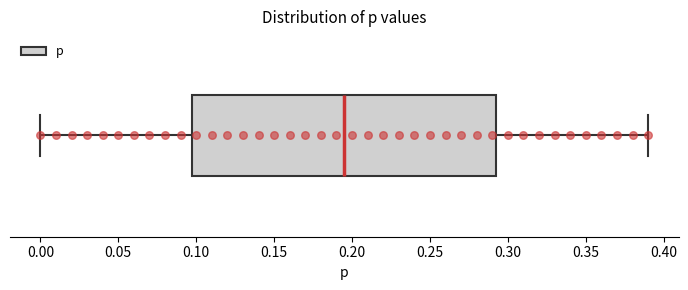

Transcribe this box plot: give where the median line is, the range the box spans, and where the two whiskers end, as read against the x-axis. The values are not printed on the chart, so give them approximately, as read against the axis.

median 0.195, box 0.100 to 0.295, whiskers 0.000 to 0.390